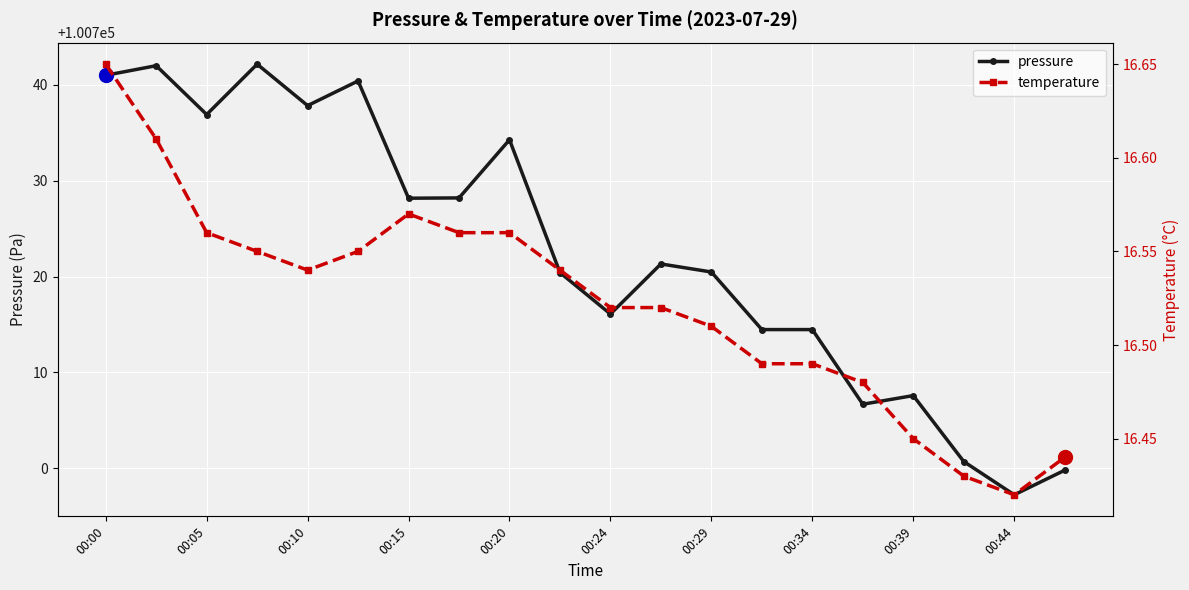

What is the difference between the highest and lowest values at 19?

100683.4